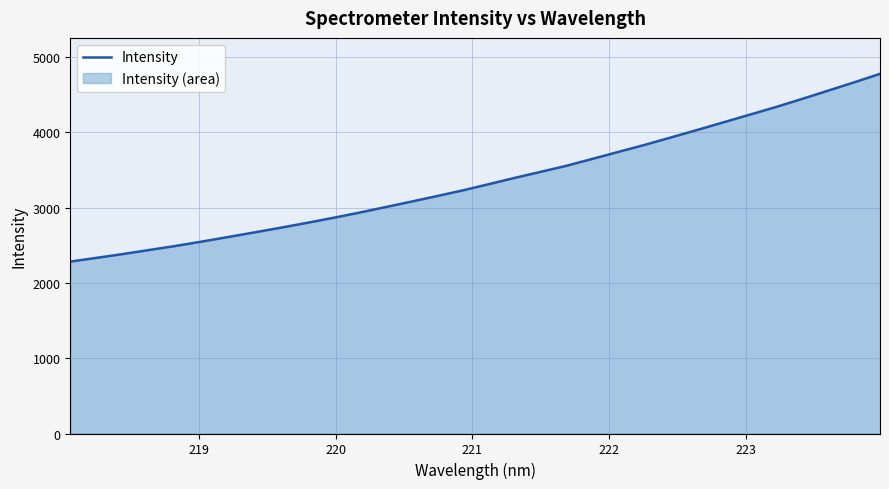

How many data points does each series have?

32